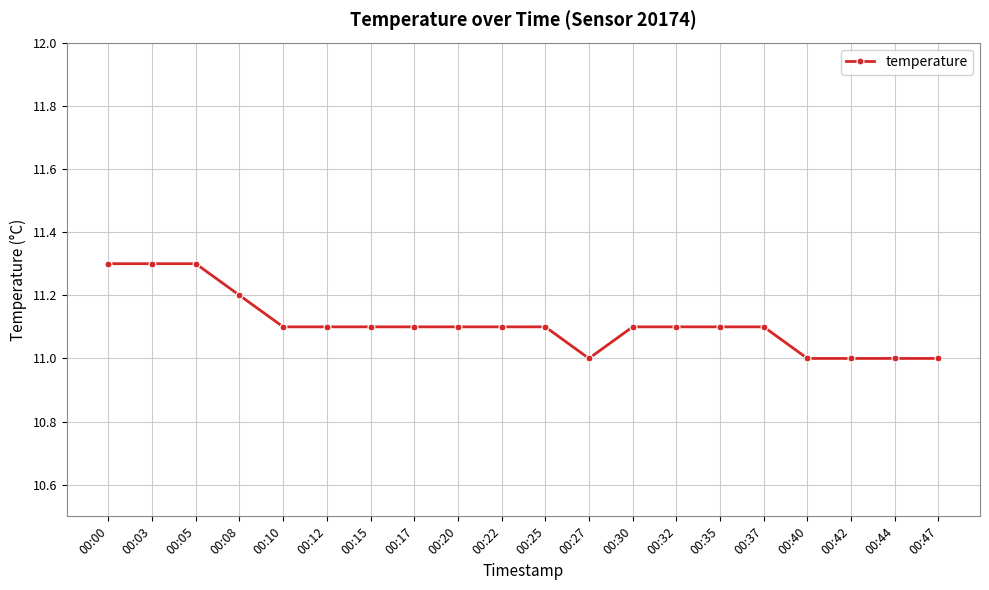

Reading left to right, extract all data points from this chart.

00:00=11.3	00:03=11.3	00:05=11.3	00:08=11.2	00:10=11.1	00:12=11.1	00:15=11.1	00:17=11.1	00:20=11.1	00:22=11.1	00:25=11.1	00:27=11.0	00:30=11.1	00:32=11.1	00:35=11.1	00:37=11.1	00:40=11.0	00:42=11.0	00:44=11.0	00:47=11.0